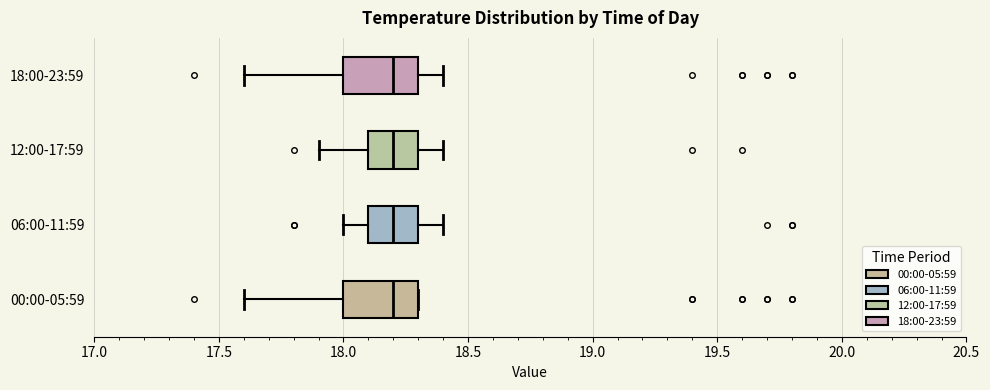

Where does the left whisker of the box for 12:00-17:59 end on the x-axis? The values are not printed on the chart, so give them approximately, as read against the axis.

17.9